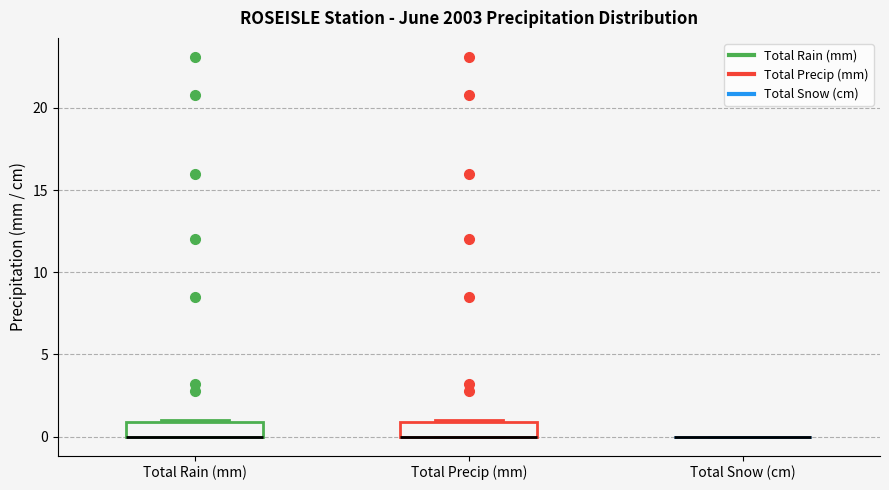

Reading left to right, transcribe this box plot: for each box, give where its median line is, the range the box spans, and where its two whiskers end, as read against the y-axis. The values are not printed on the chart, so give them approximately, as read against the axis.

Total Rain (mm): median 0 (drawn on the box's lower edge), box 0 to 1, whiskers 0 to 1
Total Precip (mm): median 0 (drawn on the box's lower edge), box 0 to 1, whiskers 0 to 1
Total Snow (cm): box collapsed to a line at 0, whiskers 0 to 0